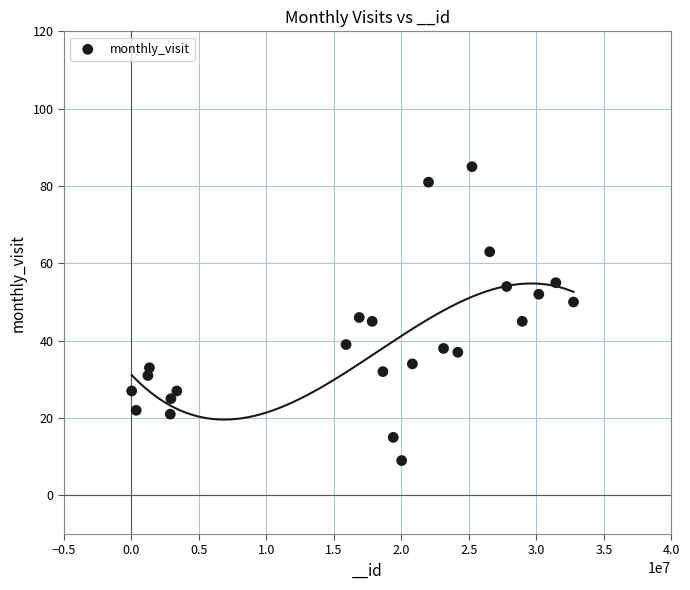

What is the range of Y values (max minus min)?

76